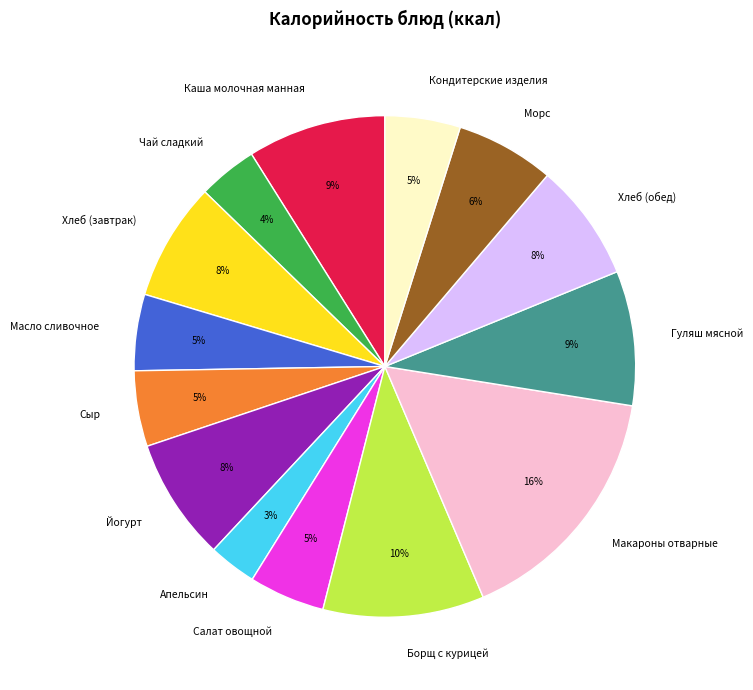

Which category has the smallest portion of the pie?

Апельсин